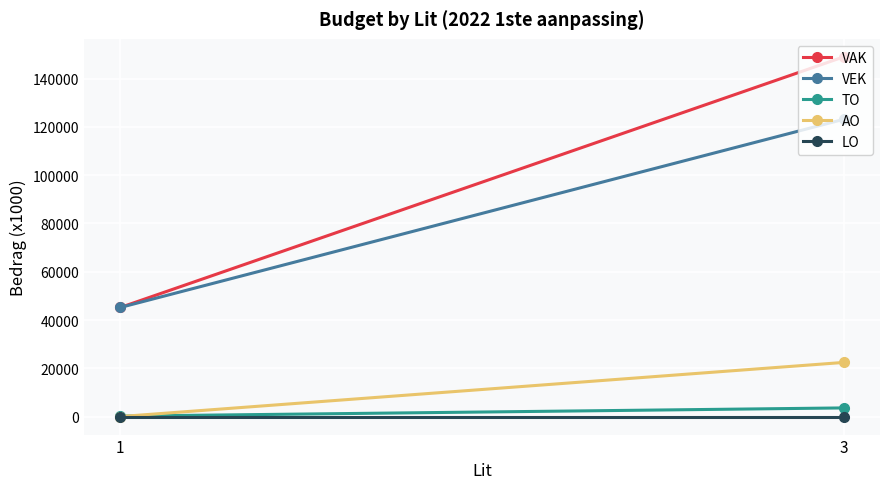

Which has a higher value, 1 or 3?

3